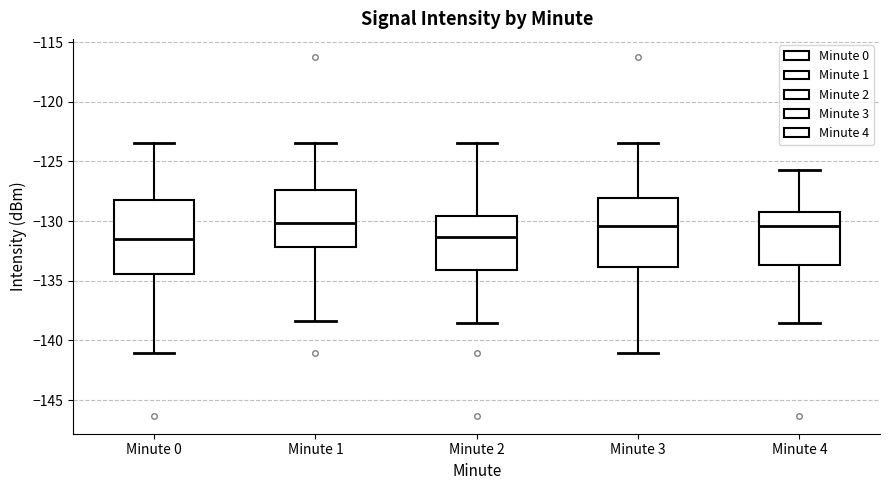

Where does the lower whisker of the box for Minute 1 end on the y-axis? The values are not printed on the chart, so give them approximately, as read against the axis.

-138.5